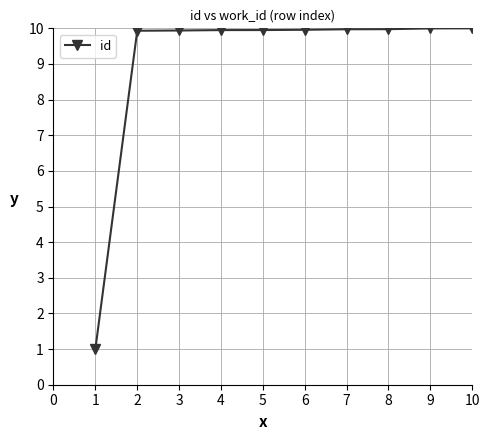

What is the ratio of the value at 2 to the value at 5?

1.0